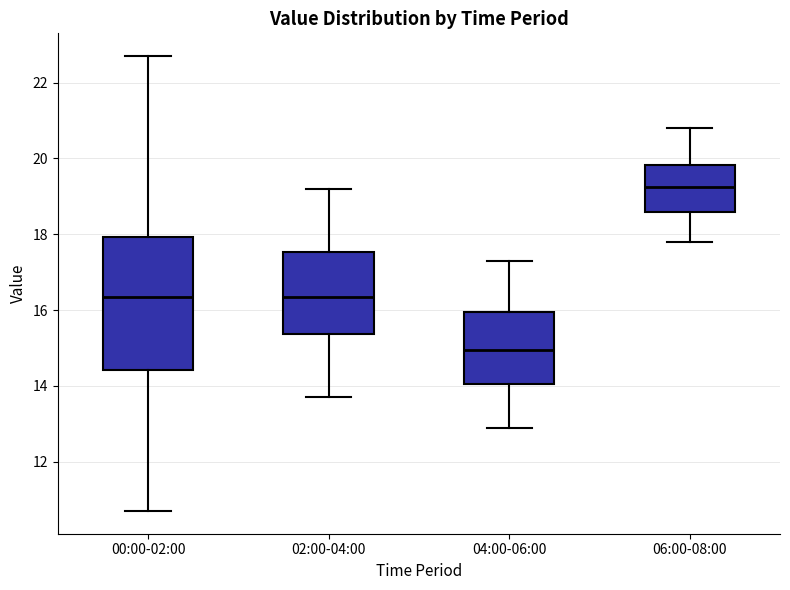

Where does the upper whisker of the box for 04:00-06:00 end on the y-axis? The values are not printed on the chart, so give them approximately, as read against the axis.

17.4